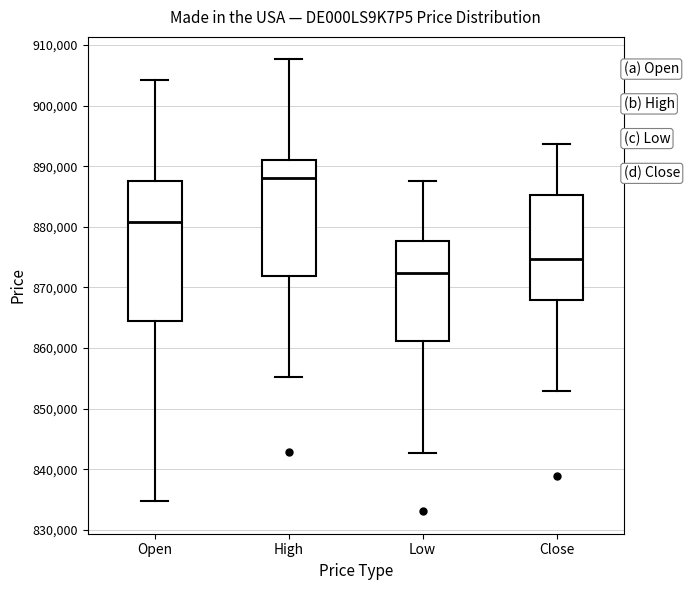

Reading left to right, transcribe this box plot: for each box, give where its median line is, the range the box spans, and where its two whiskers end, as read against the y-axis. The values are not printed on the chart, so give them approximately, as read against the axis.

Open: median 881000, box 864000 to 888000, whiskers 835000 to 904000
High: median 888000, box 872000 to 891000, whiskers 855000 to 908000
Low: median 872000, box 861000 to 878000, whiskers 843000 to 888000
Close: median 875000, box 868000 to 885000, whiskers 853000 to 894000